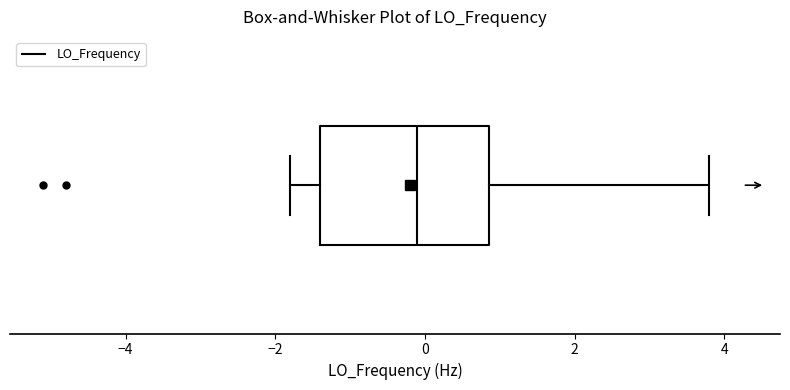

Where does the median line of the box sit on the x-axis? The values are not printed on the chart, so give them approximately, as read against the axis.

0.0